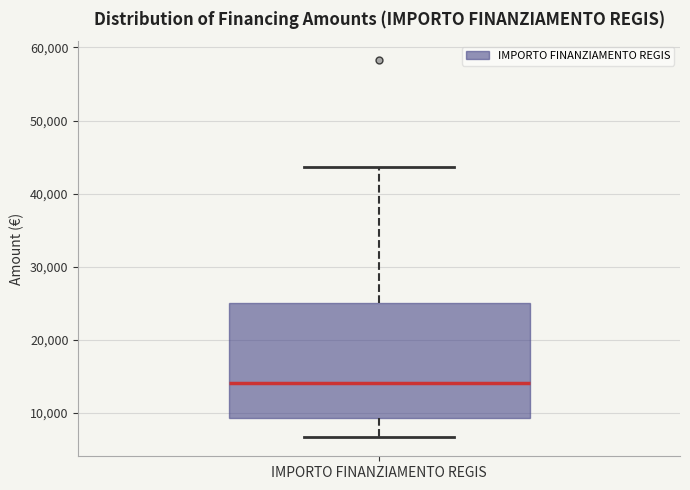

Read this box plot against the y-axis: the position of the median line, the range covered by the box, and the ends of both whiskers. The values are not printed on the chart, so give them approximately, as read against the axis.

median 14000, box 9000 to 25000, whiskers 7000 to 44000